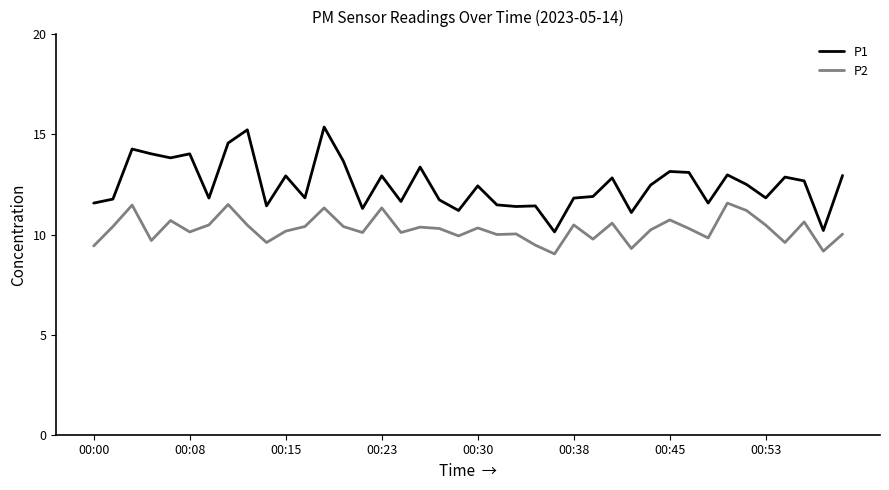

How many values in the P1 series are below 12?

19